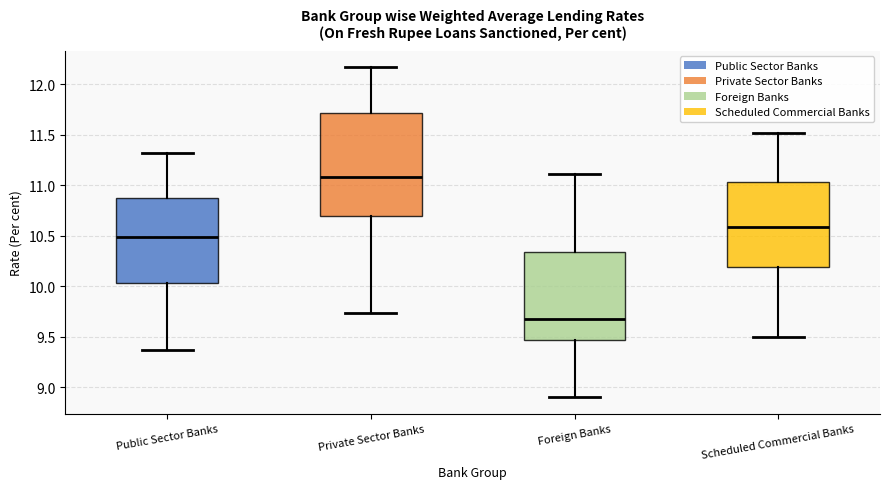

Which box's median line is the highest?

Private Sector Banks